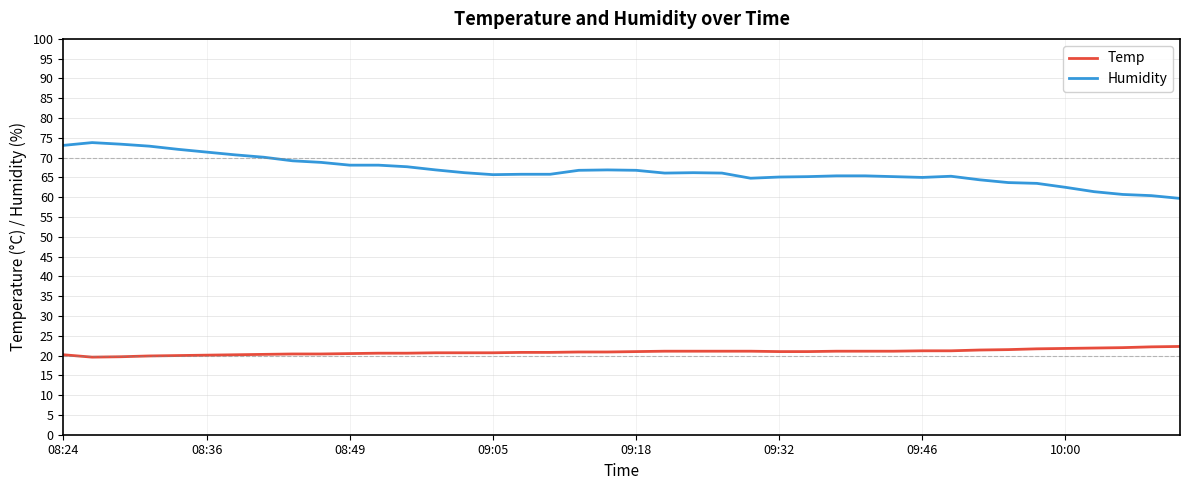

How many lines are shown in the chart?

2